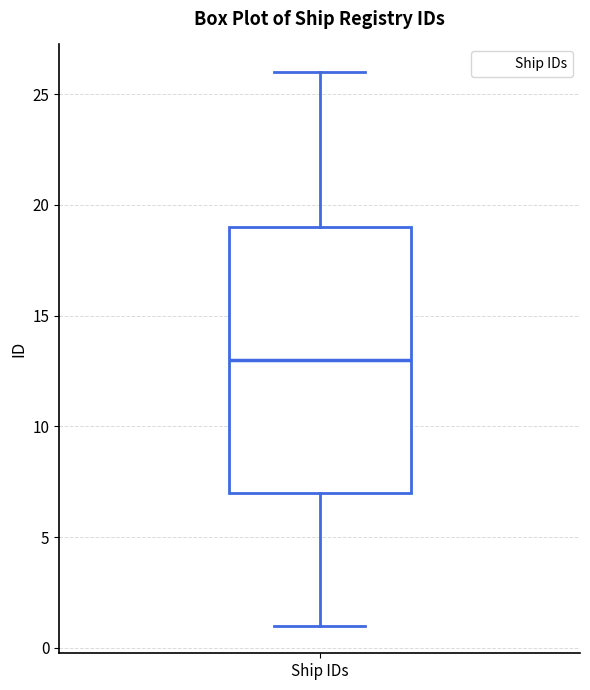

Read this box plot against the y-axis: the position of the median line, the range covered by the box, and the ends of both whiskers. The values are not printed on the chart, so give them approximately, as read against the axis.

median 13, box 7 to 19, whiskers 1 to 26